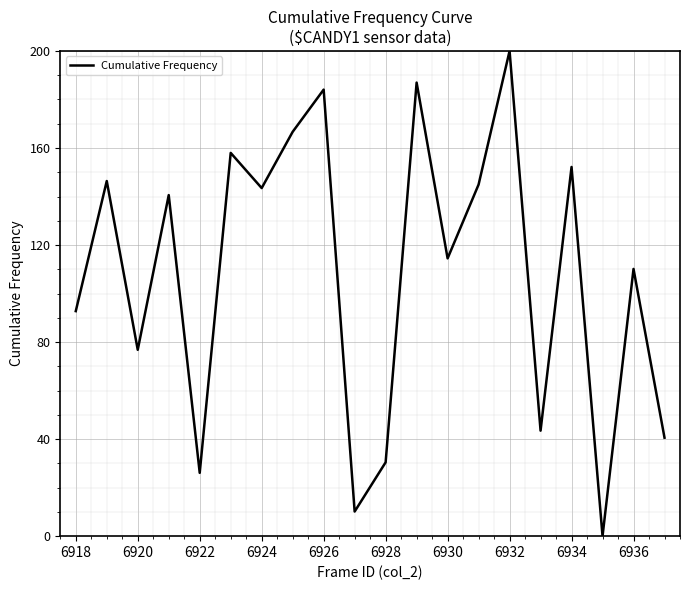

What is the difference between the maximum and minimum values?

200.0